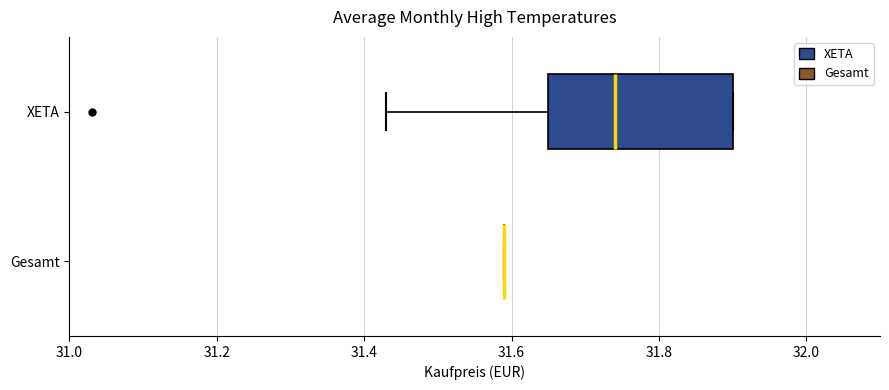

Reading bottom to top, read every box against the x-axis: the position of its median line, the range the box covers, and the ends of its whiskers. The values are not printed on the chart, so give them approximately, as read against the axis.

Gesamt: box collapsed to a line at 31.58, whiskers 31.58 to 31.58
XETA: median 31.74, box 31.66 to 31.90, whiskers 31.44 to 31.90